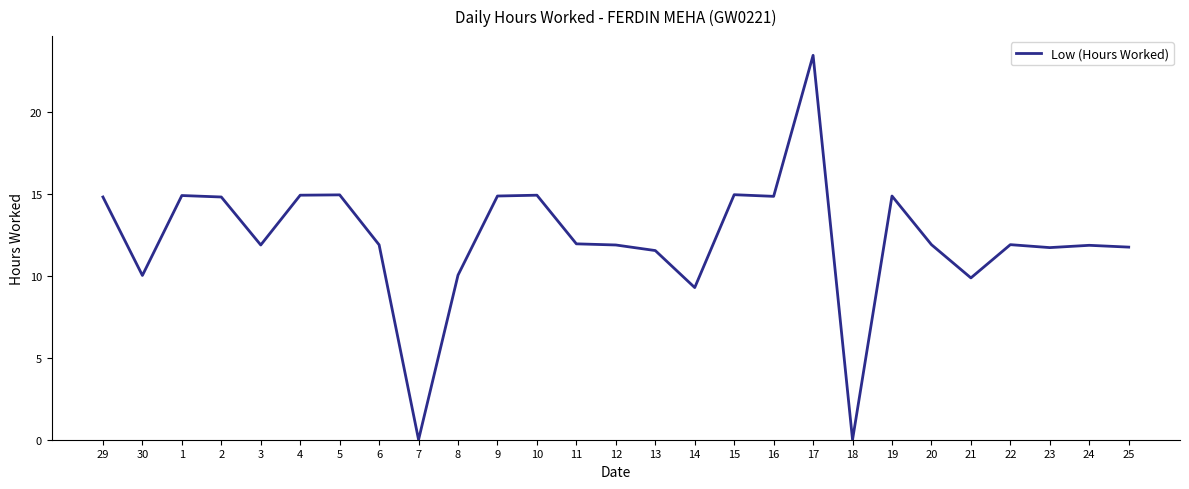

At which category does the chart reach its peak across all series?

17